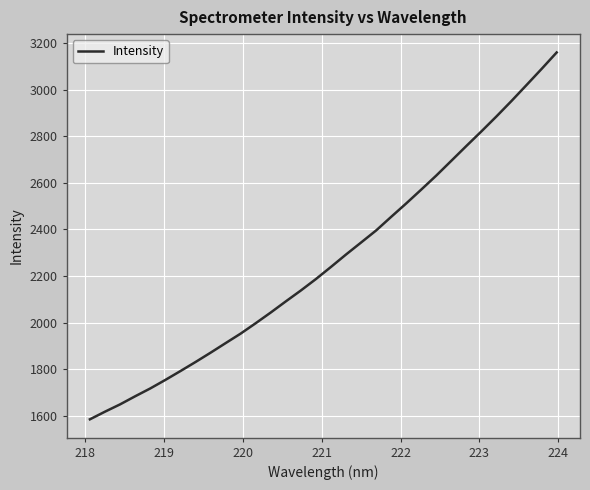

What is the maximum value shown in the chart?

3159.7